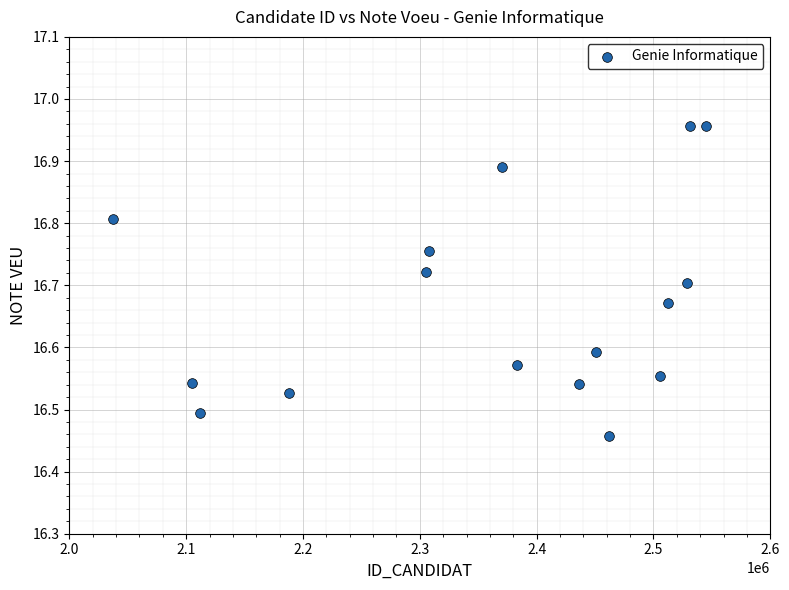

What is the range of X values (max minus min)?

507302.0